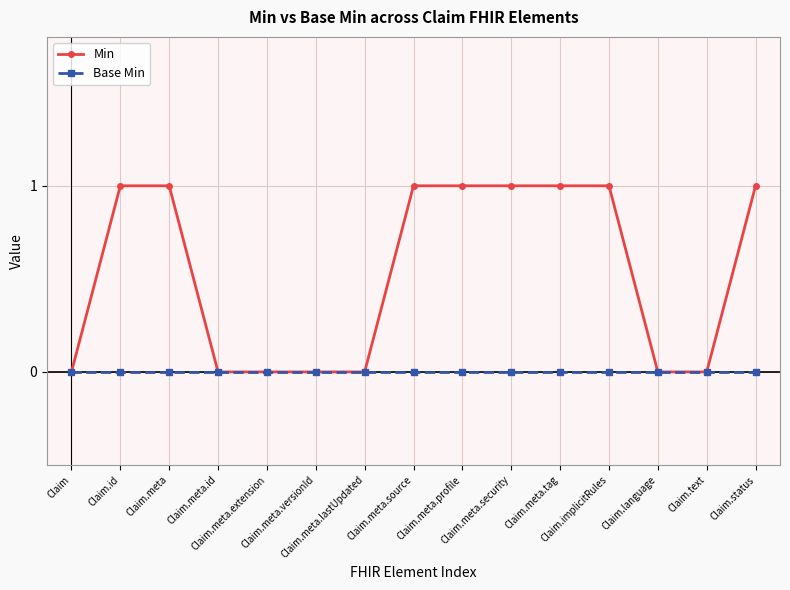

What is the difference between the Min values at Claim.meta.security and Claim.text?

1